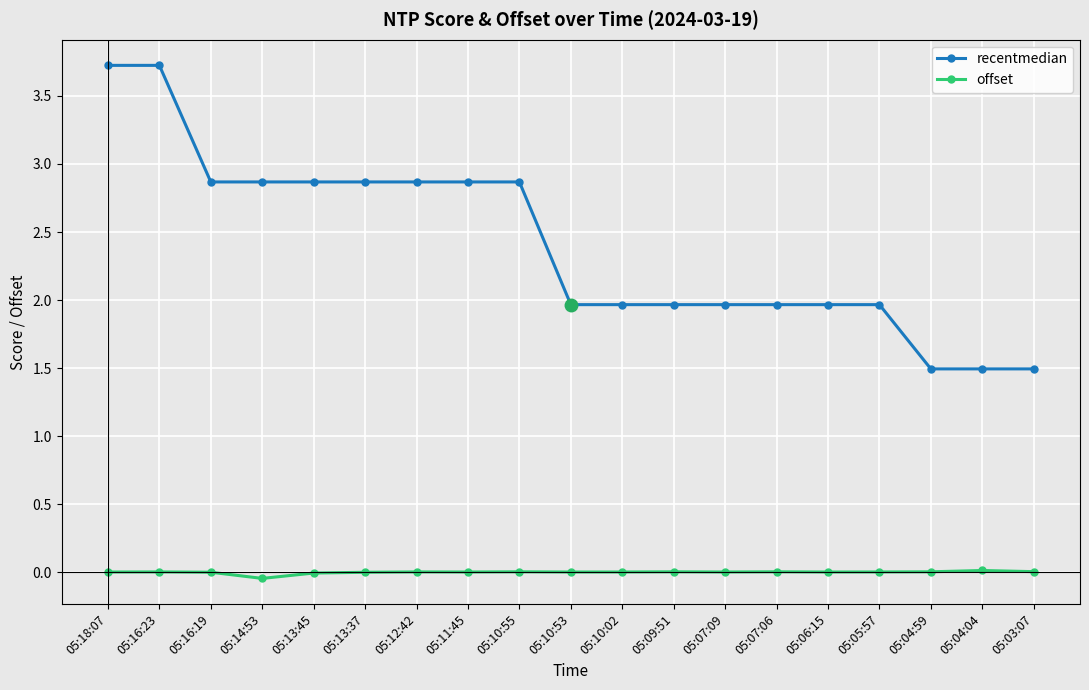

Which series has the largest total across all categories?

recentmedian